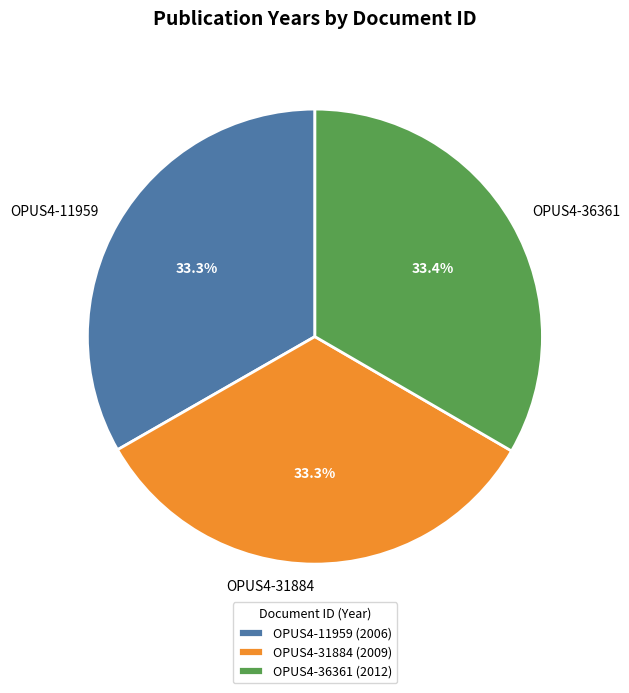

How many segments does this pie chart have?

3